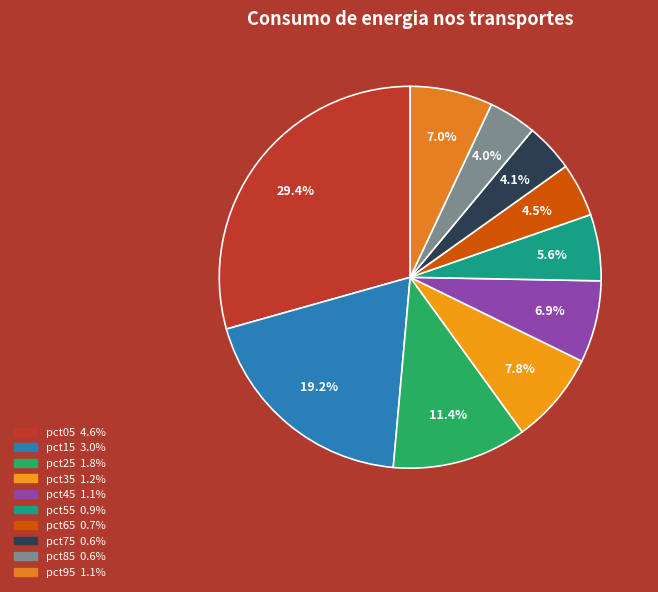

To the nearest percent, what portion does pct45 represent?

7%